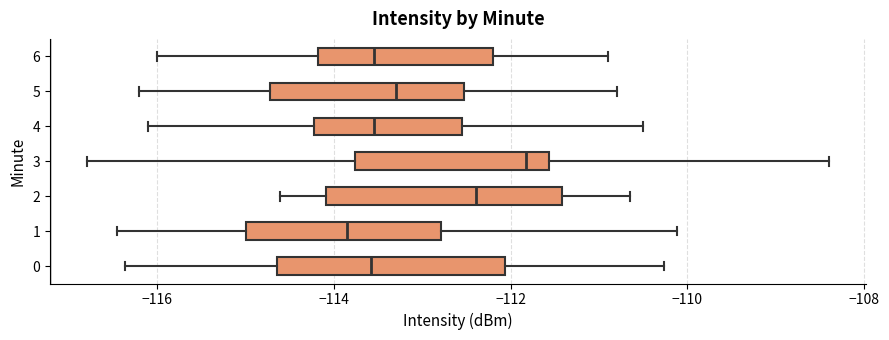

Which box's median line is the furthest to the right?

3